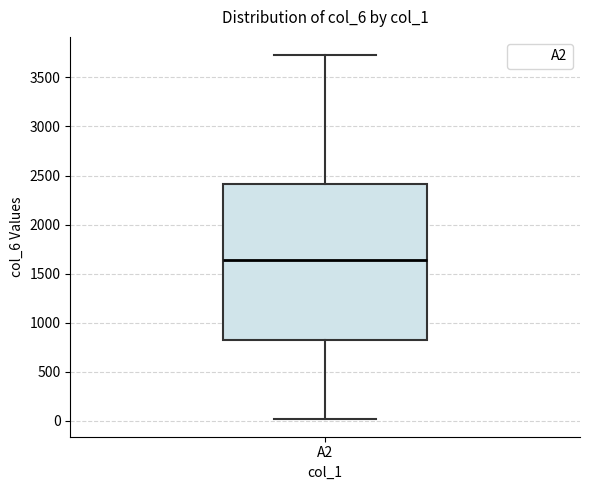

Where is the lower edge of the box for A2 on the y-axis? The values are not printed on the chart, so give them approximately, as read against the axis.

800